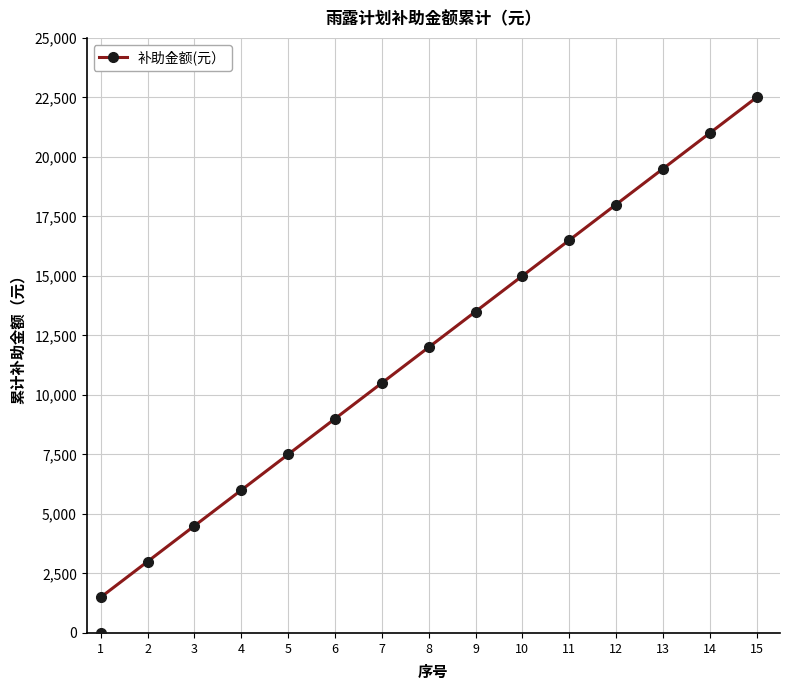

What is the minimum value shown in the chart?

1500